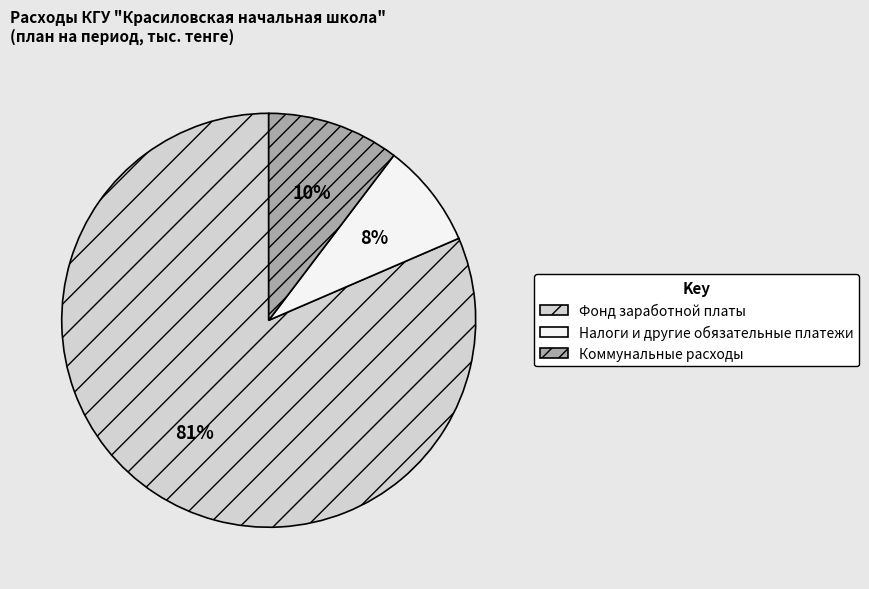

To the nearest percent, what is the average slice percentage?

33%